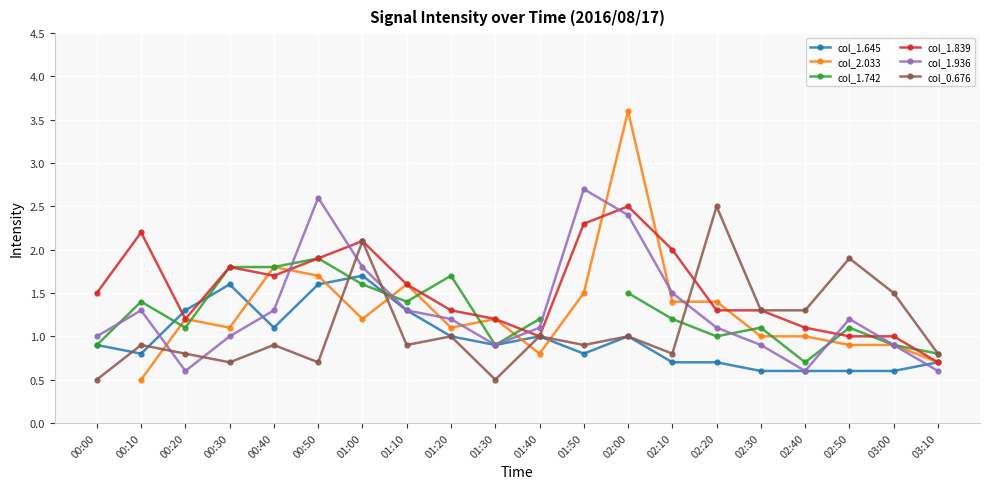

Is it true that col_2.033 equals 1.8 at 02:40?

False